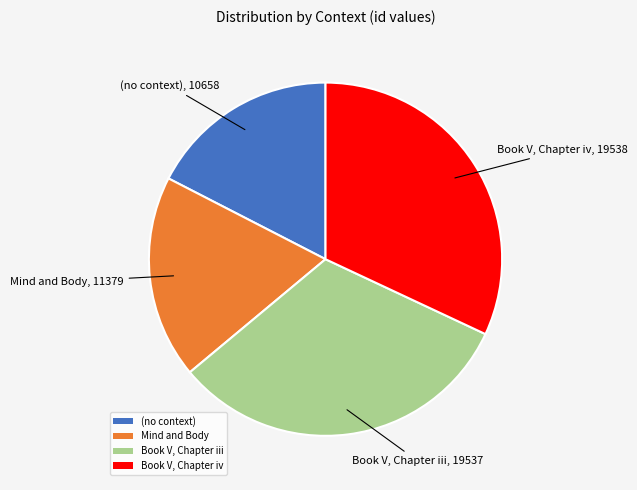

Is there any slice that represents more than half of the pie?

No